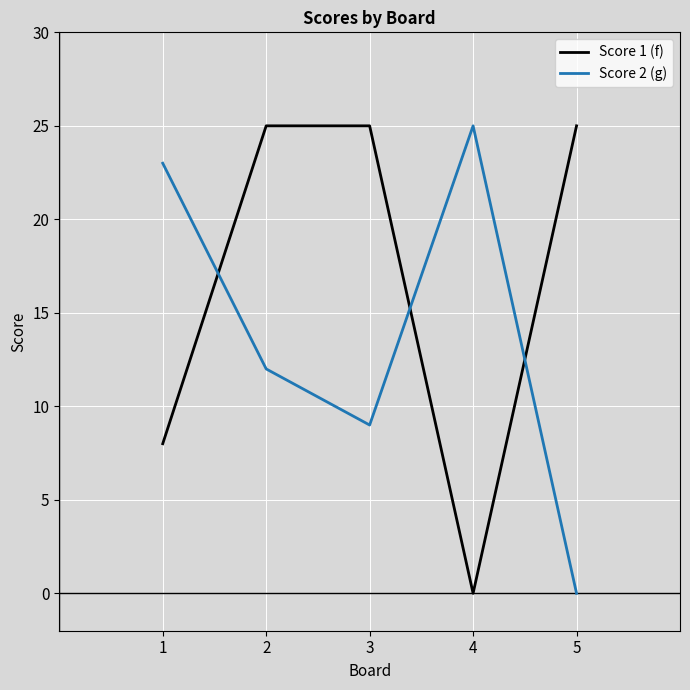

Reading left to right, what are all the values shown in this chart?

Score 1 (f): 1=8	2=25	3=25	4=0	5=25
Score 2 (g): 1=23	2=12	3=9	4=25	5=0